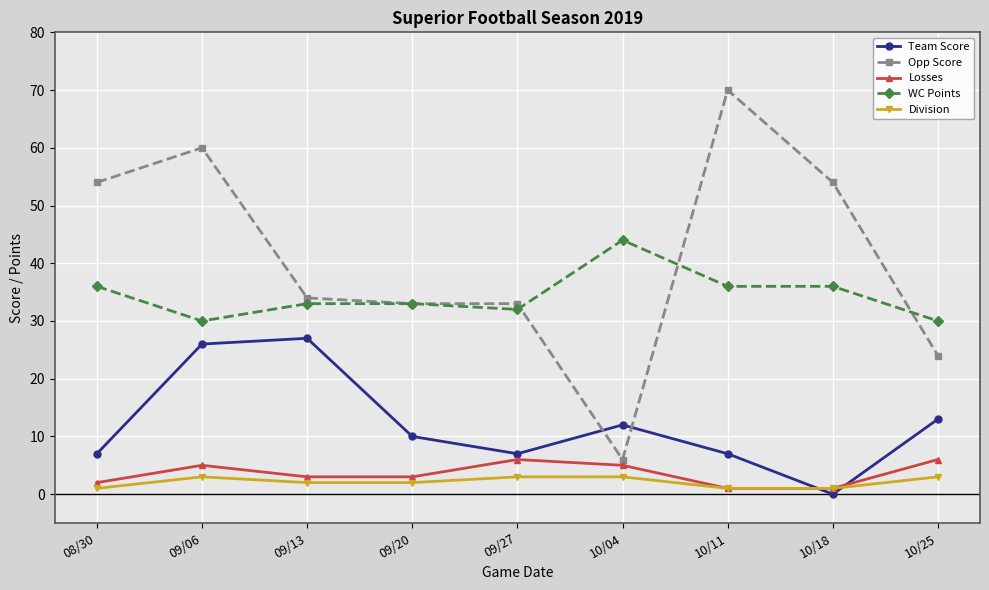

What is the sum of all Division values?

19